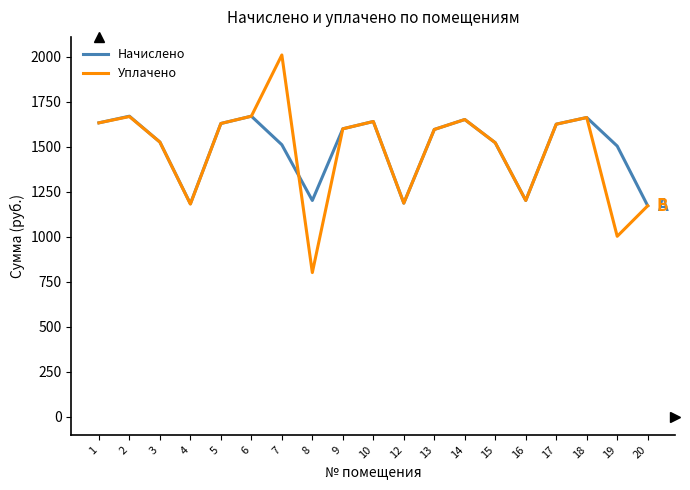

At which category does Уплачено reach its first local peak?

2